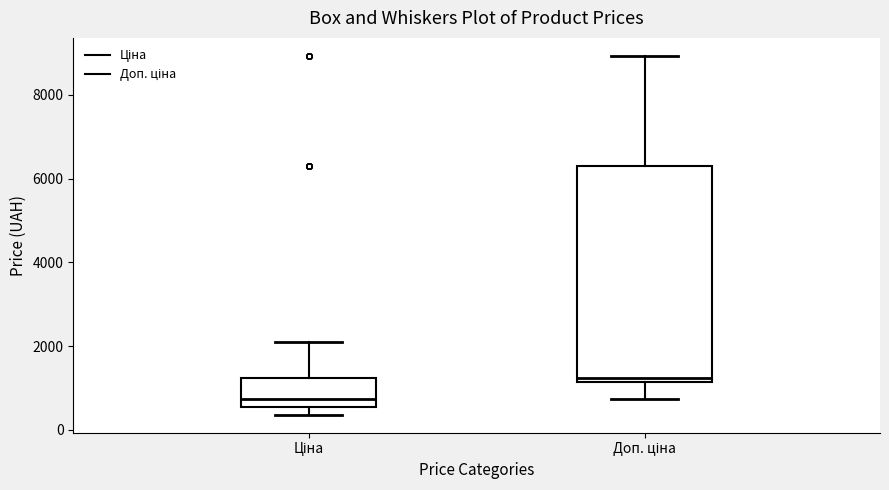

Reading left to right, transcribe this box plot: for each box, give where its median line is, the range the box spans, and where its two whiskers end, as read against the y-axis. The values are not printed on the chart, so give them approximately, as read against the axis.

Ціна: median 800, box 600 to 1200, whiskers 400 to 2200
Доп. ціна: median 1200 (just above the box's lower edge), box 1200 to 6400, whiskers 800 to 9000